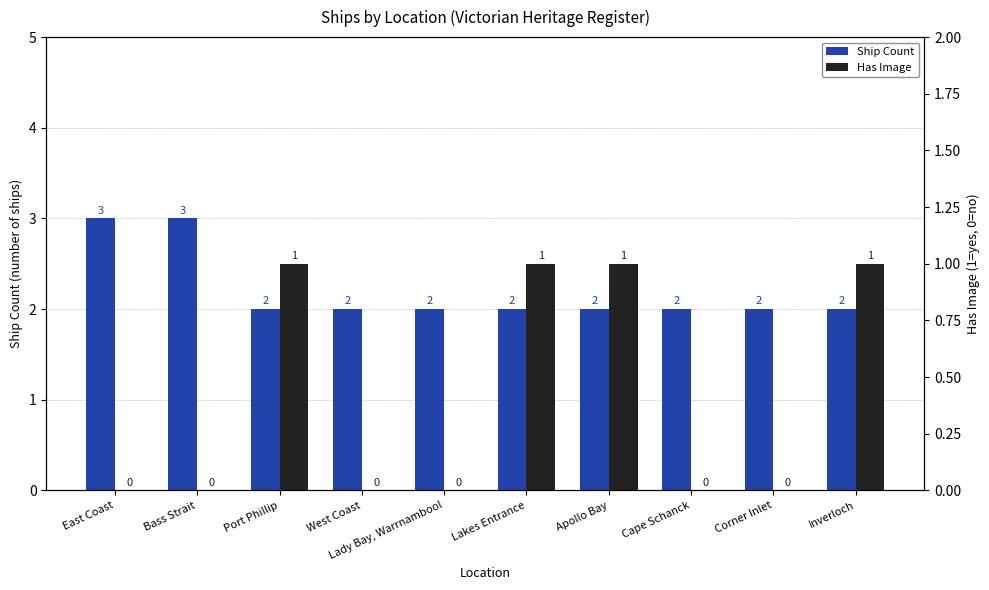

What is the average value of the Ship Count series?

2